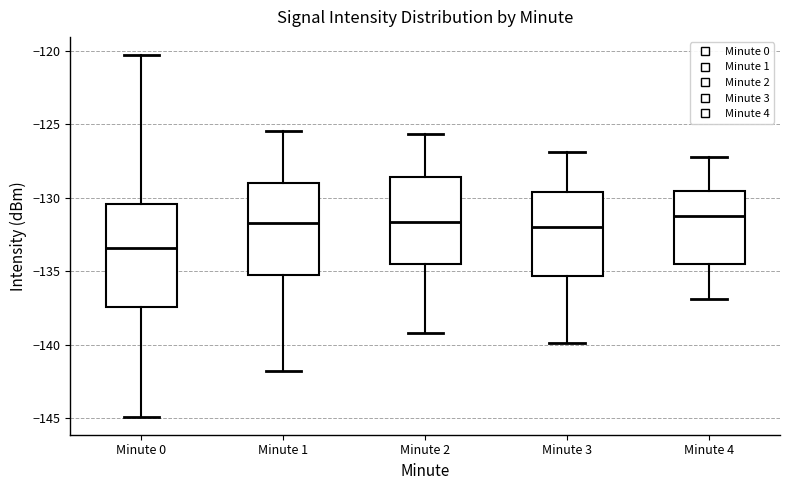

Where is the upper edge of the box for Minute 0 on the y-axis? The values are not printed on the chart, so give them approximately, as read against the axis.

-130.5